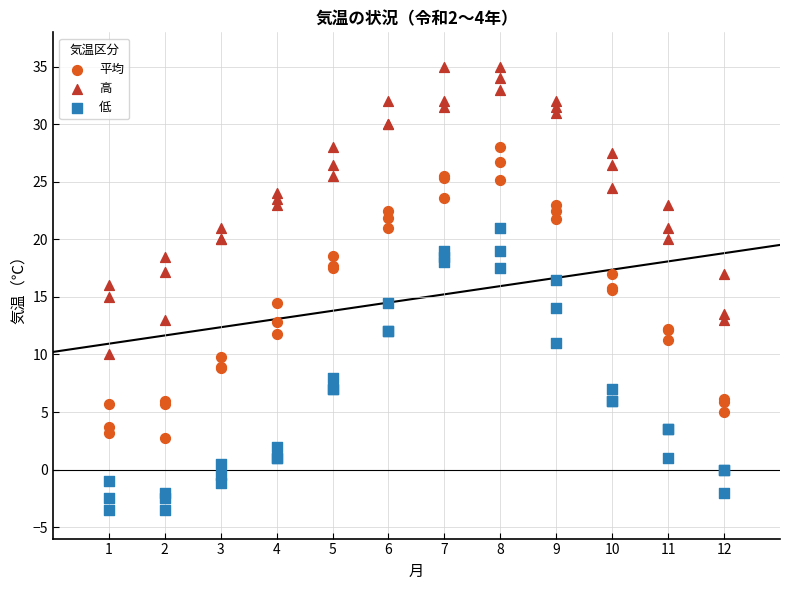

Which series reaches the maximum Y coordinate?

高